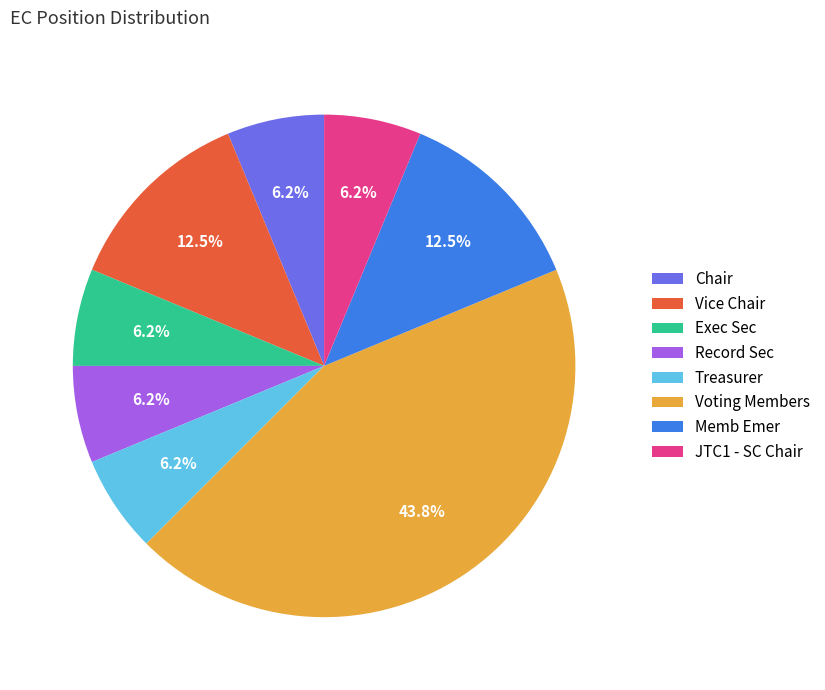

What is the largest slice in the pie chart?

Voting Members